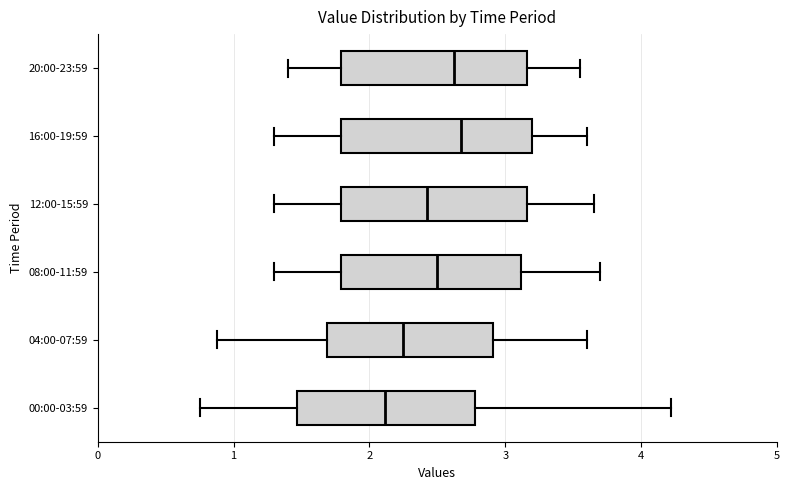

Where is the left edge of the box for 16:00-19:59 on the x-axis? The values are not printed on the chart, so give them approximately, as read against the axis.

1.8